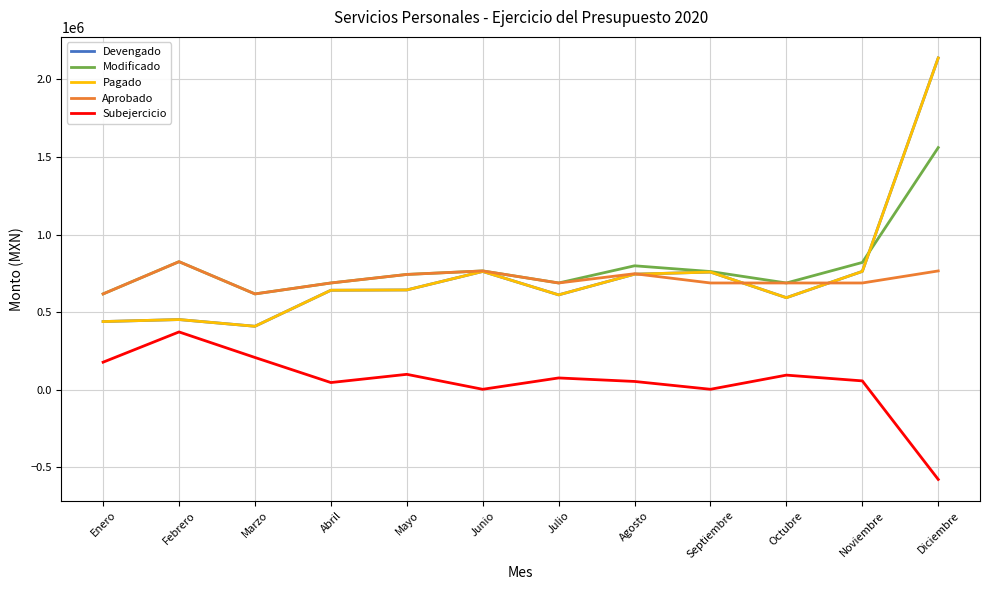

What is the label of the 9th point from the right?

Abril